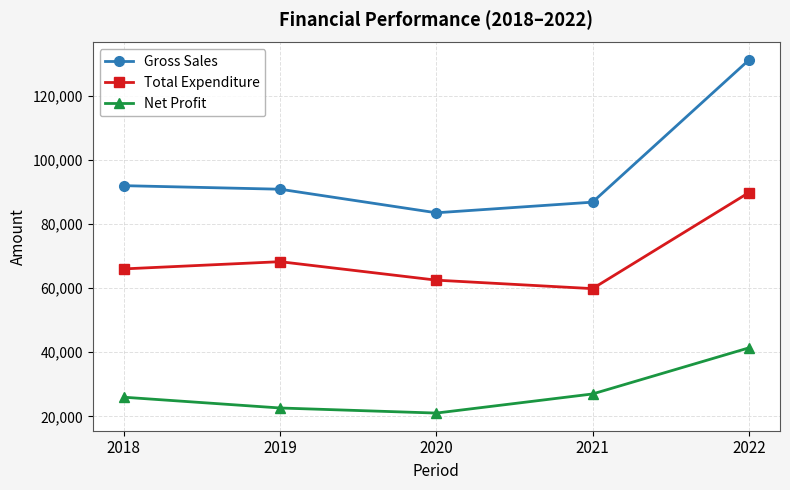

What is the maximum value for Gross Sales?

131192